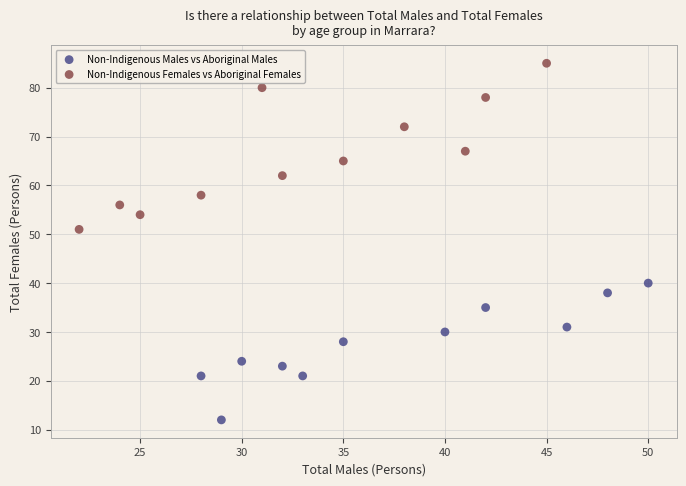

Which series has the largest Y range (max minus min)?

Non-Indigenous Females vs Aboriginal Females